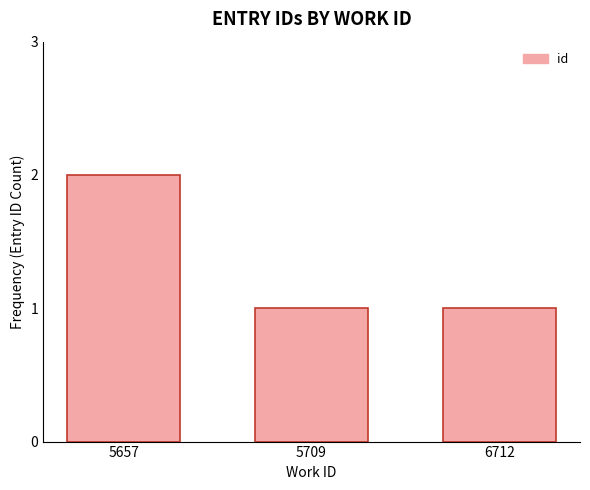

Which label corresponds to the largest value in the chart?

5657